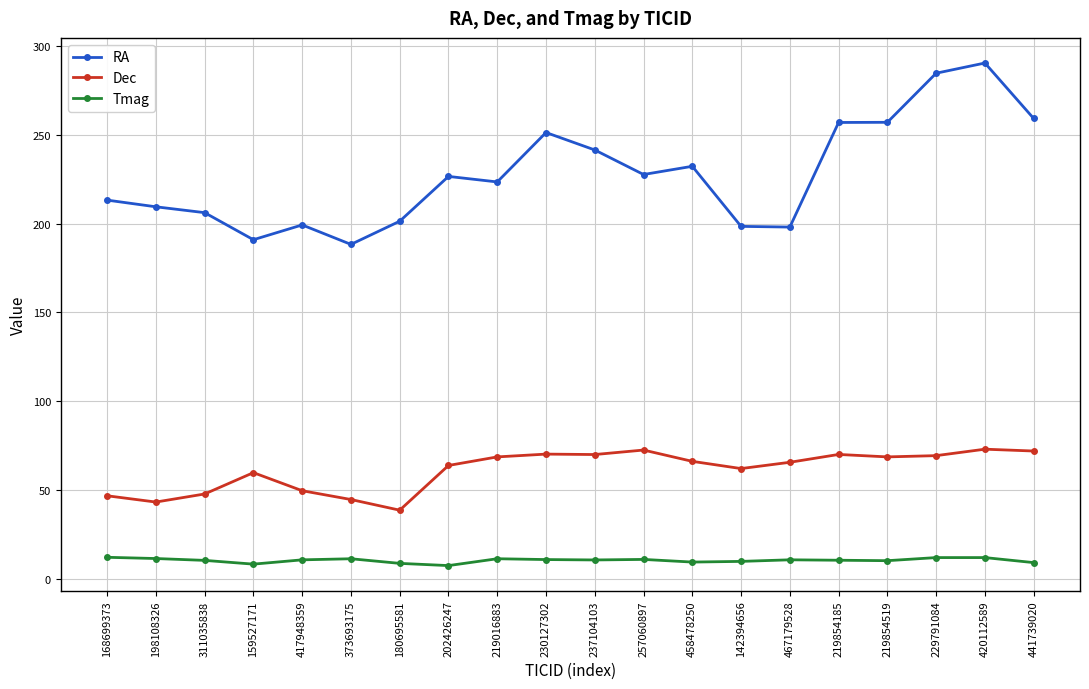

True or false: Tmag has more than 0 points higher than both neighbors.

True